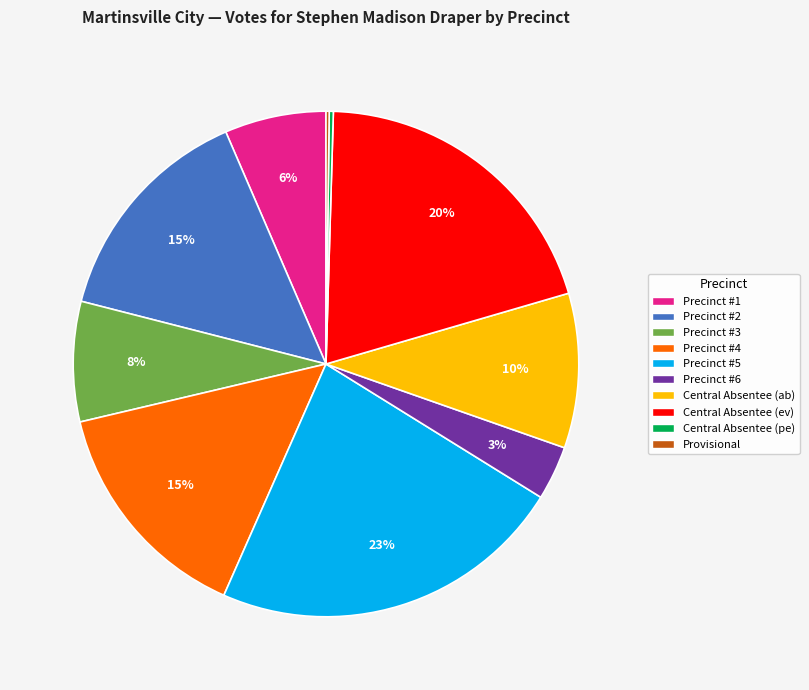

What is the largest slice in the pie chart?

Precinct #5